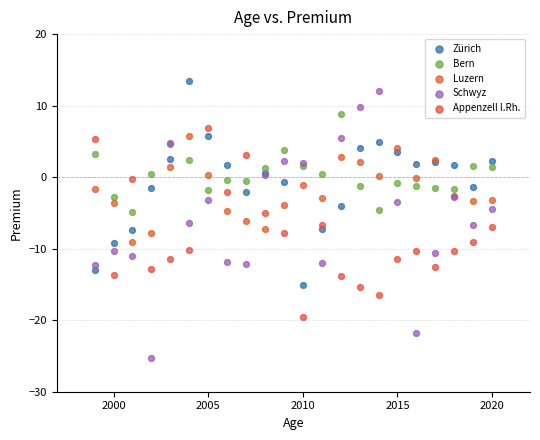

Which series contains the highest Y value?

Zürich